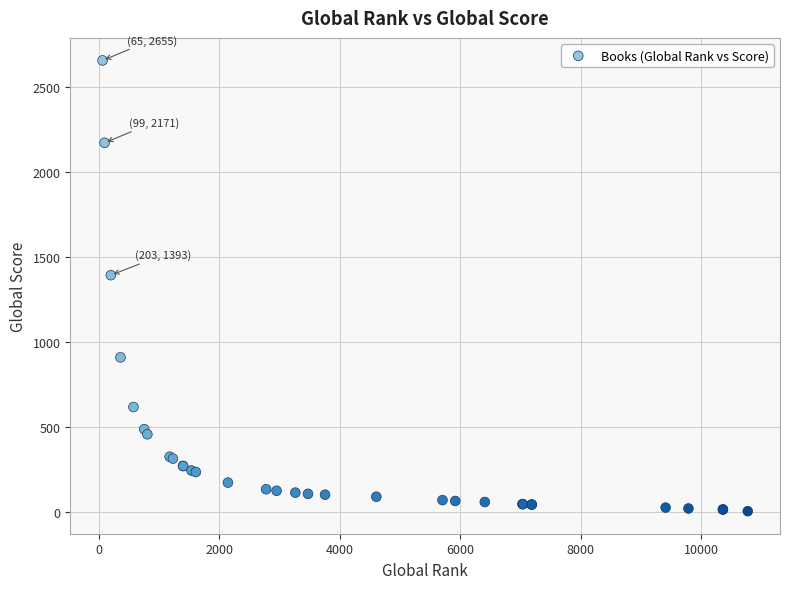

What Y value in the scatter plot is closest to 1330?

1393